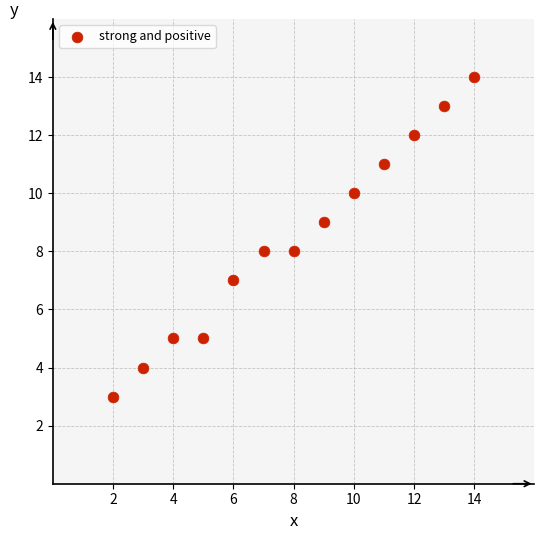

What is the range of X values (max minus min)?

12